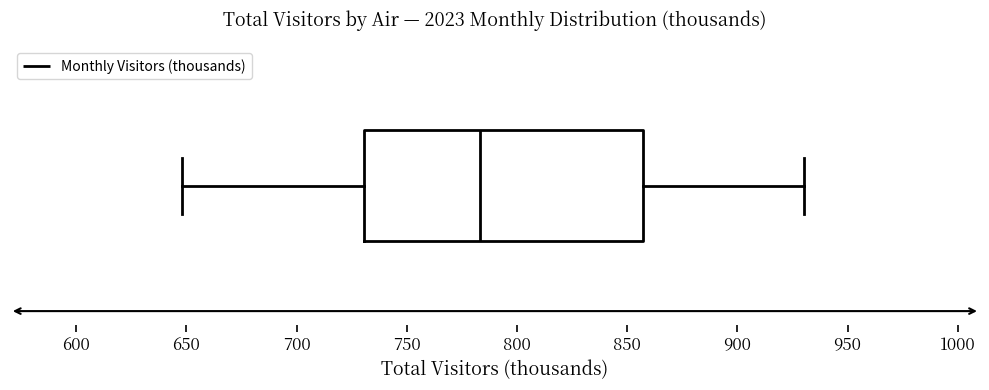

Transcribe this box plot: give where the median line is, the range the box spans, and where the two whiskers end, as read against the x-axis. The values are not printed on the chart, so give them approximately, as read against the axis.

median 785, box 730 to 855, whiskers 650 to 930